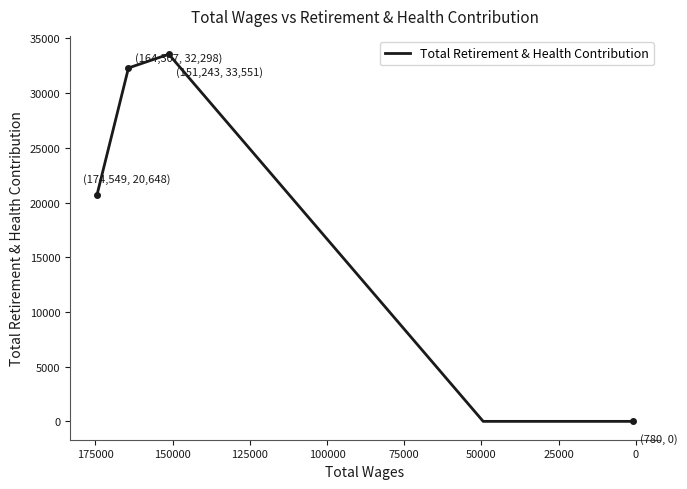

Between 50000 and 25000, which is larger?

25000